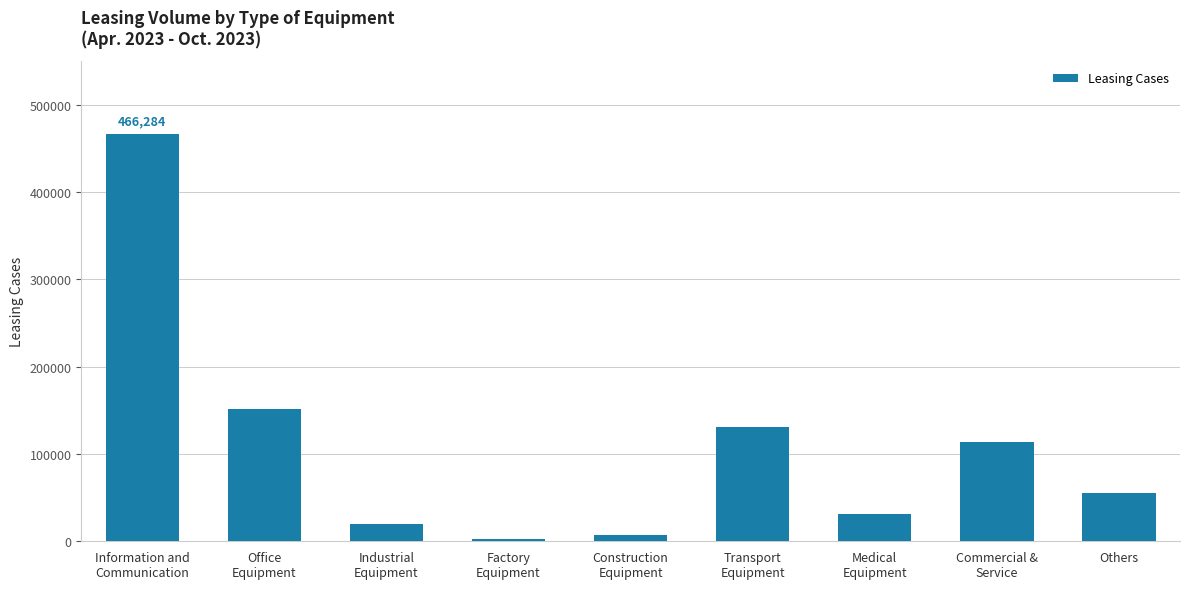

What is the maximum value shown in the chart?

466284